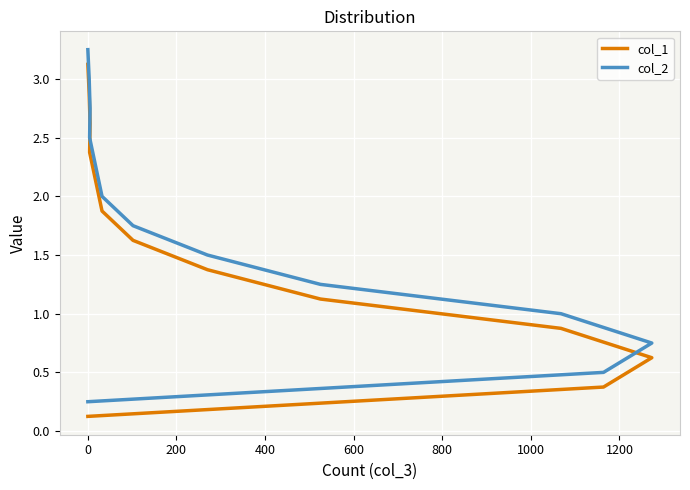

How many lines are shown in the chart?

2